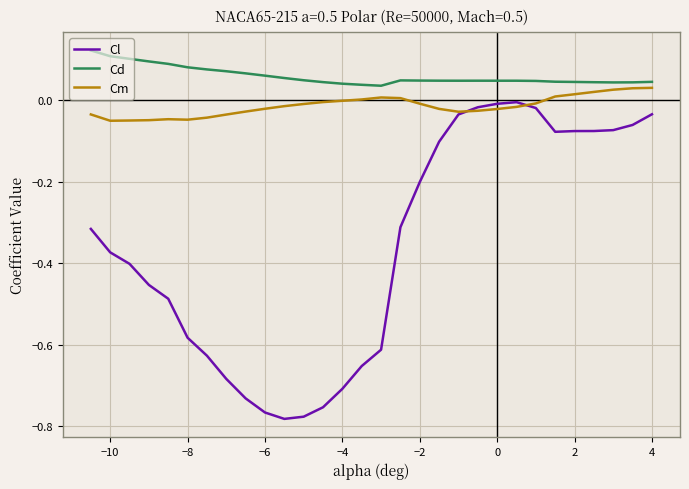

Which series has the widest spread of values?

Cl